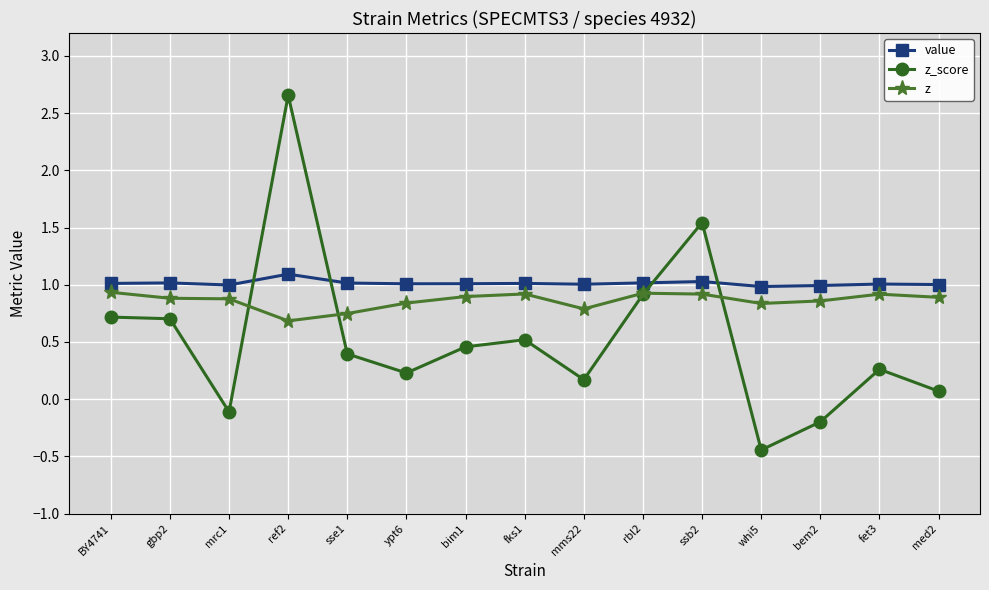

What is the difference between the maximum and second lowest values in the z_score series?

2.9